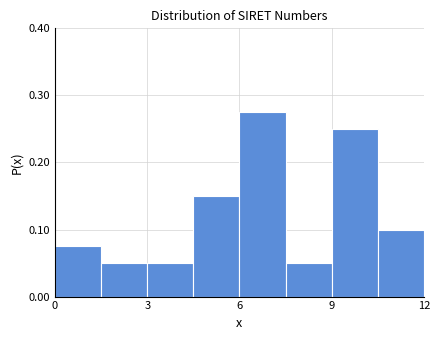

Read against the x-axis, roughly where is the centre of the tallest bar?

7.0